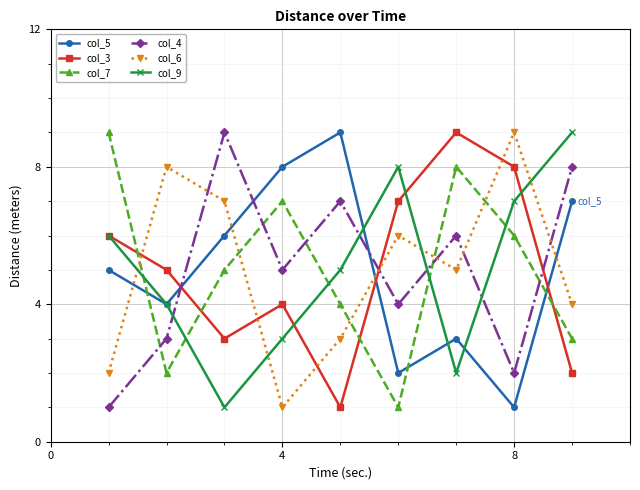

True or false: col_6 and col_5 intersect in this chart.

True